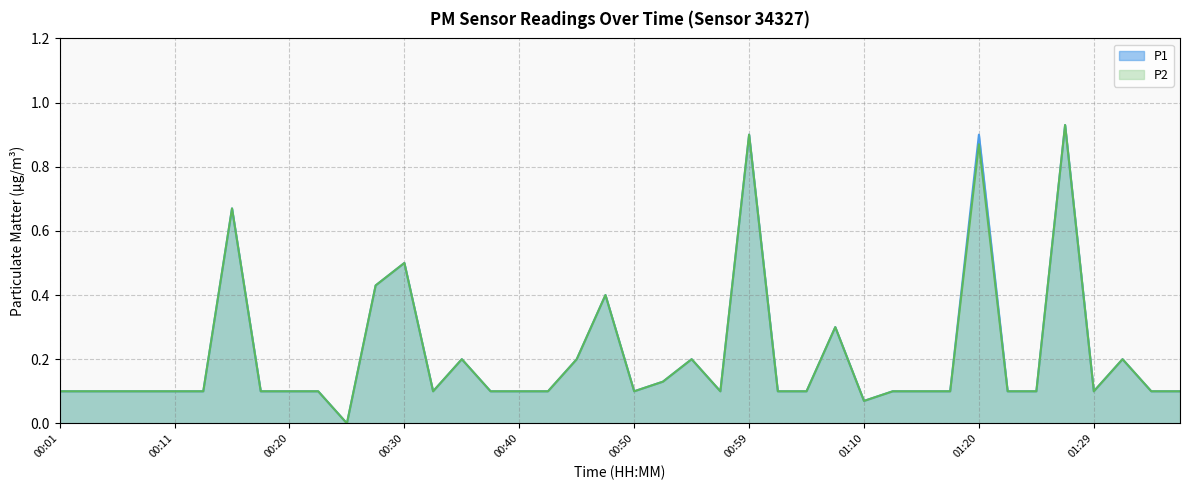

How many positive values does the P2 series have?

39